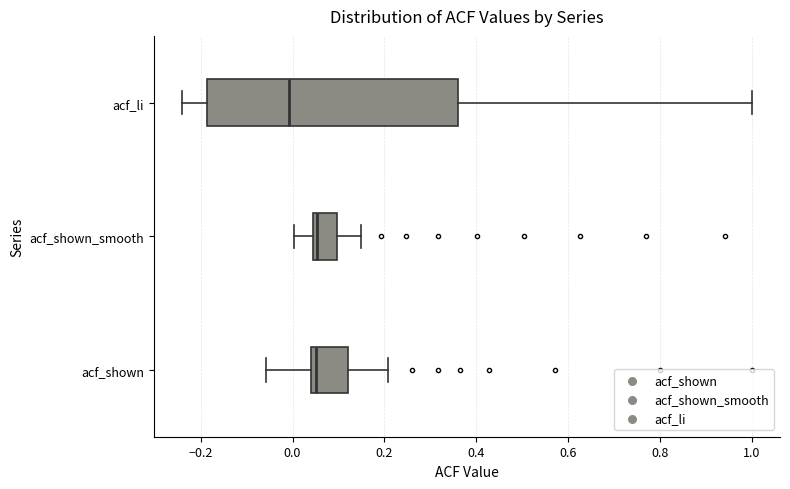

Reading bottom to top, transcribe this box plot: for each box, give where its median line is, the range the box spans, and where its two whiskers end, as read against the x-axis. The values are not printed on the chart, so give them approximately, as read against the axis.

acf_shown: median 0.06, box 0.04 to 0.12, whiskers -0.06 to 0.20
acf_shown_smooth: median 0.06, box 0.04 to 0.10, whiskers 0.00 to 0.14
acf_li: median 0.00, box -0.18 to 0.36, whiskers -0.24 to 1.00